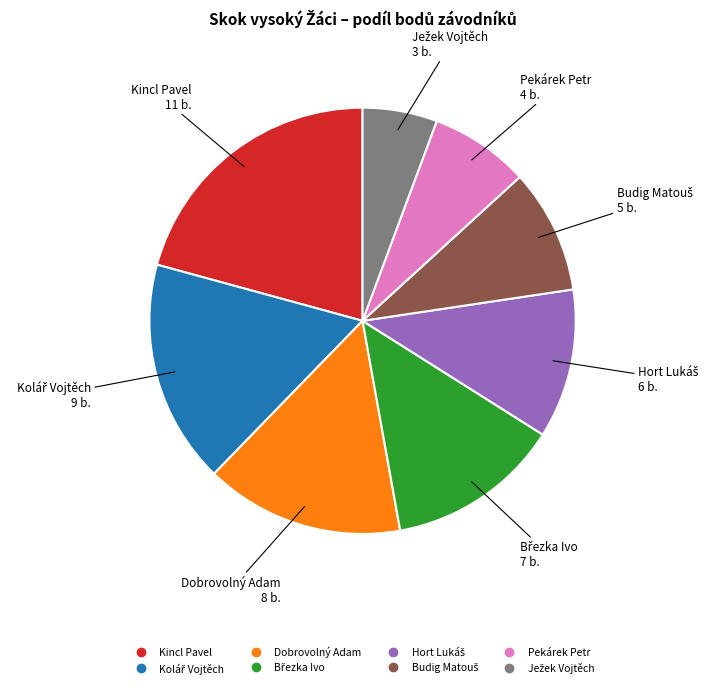

Which slice is the largest?

Kincl Pavel